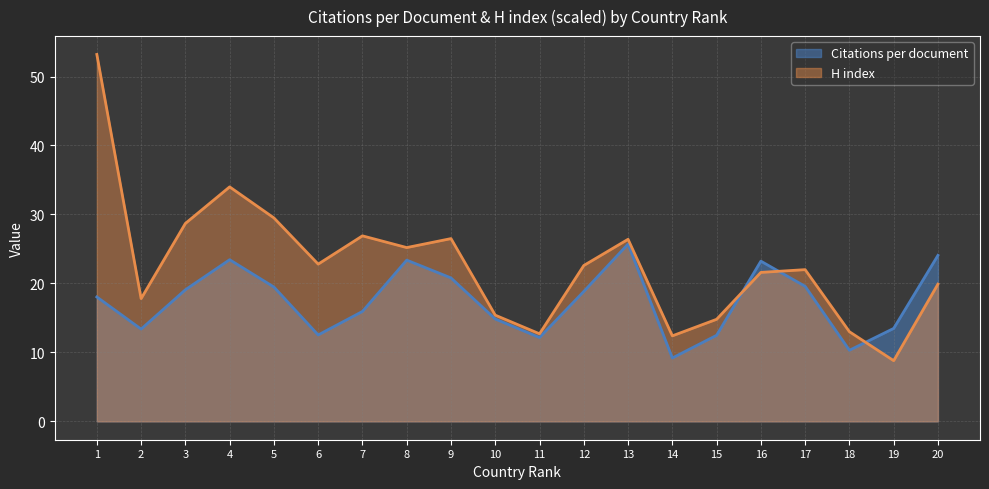

List the series in order of their peak value, lowest first.

Citations per document, H index